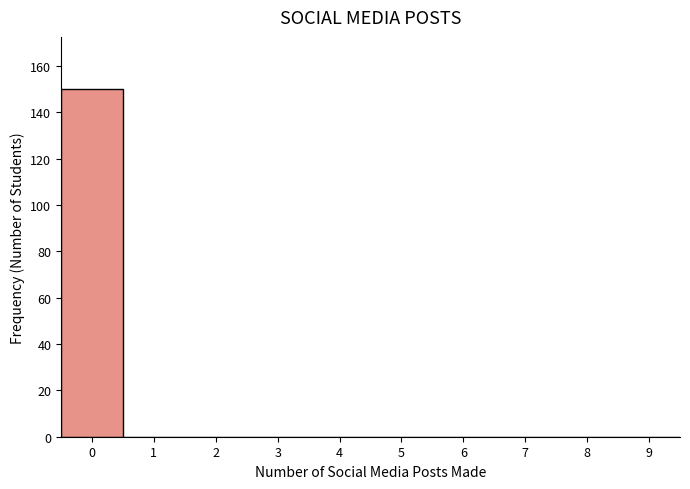

Reading left to right, transcribe this chart: for each bar, give the range it covers on the x-axis and its height. The values are not printed on the chart, so give them approximately, as read against the axis.

-0.5 to 0.5: 150
0.5 to 1.5: 0
1.5 to 2.5: 0
2.5 to 3.5: 0
3.5 to 4.5: 0
4.5 to 5.5: 0
5.5 to 6.5: 0
6.5 to 7.5: 0
7.5 to 8.5: 0
8.5 to 9.5: 0